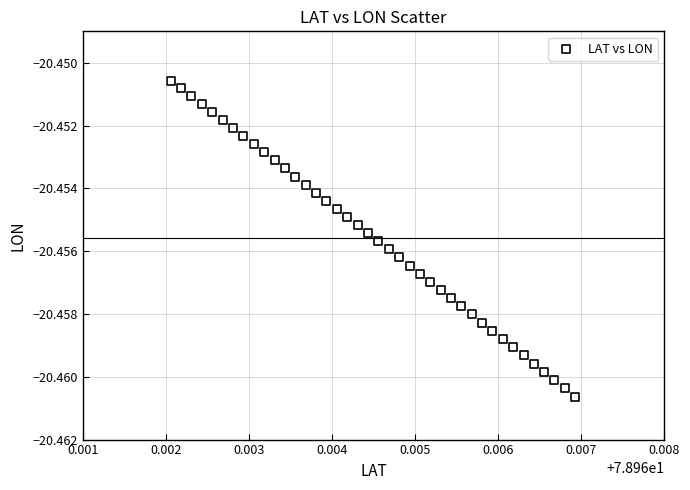

How many data points are displayed?

40